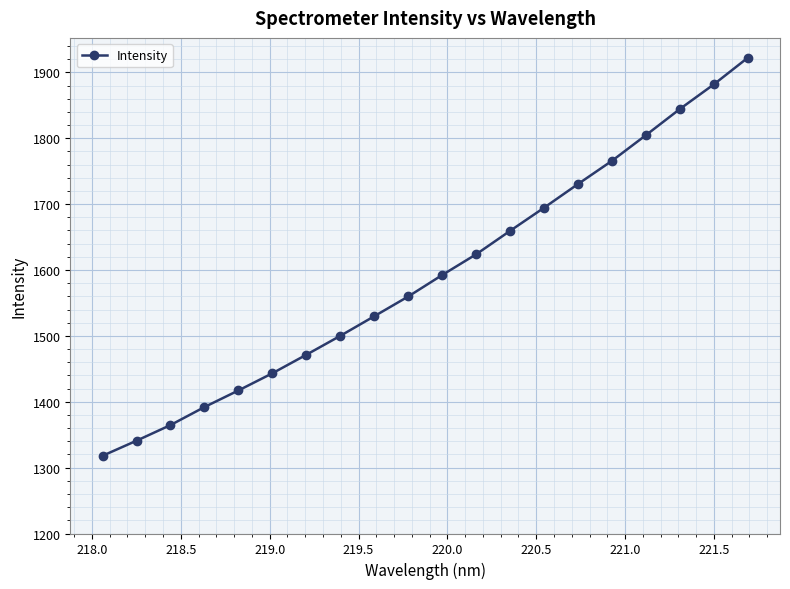

Does the chart have visible grid lines?

Yes